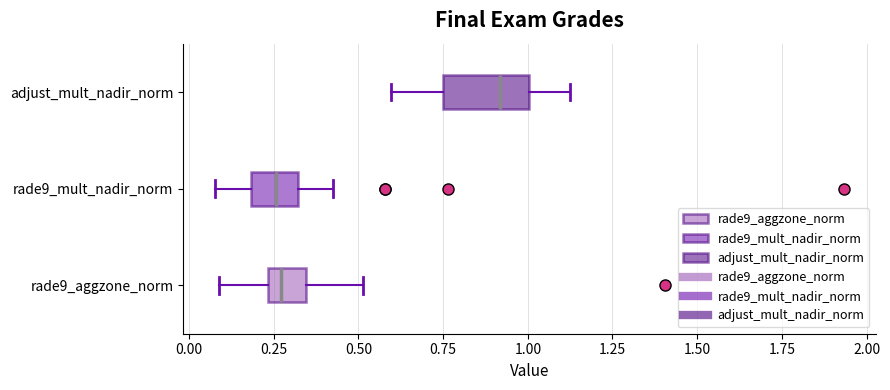

Where does the right whisker of the box for rade9_mult_nadir_norm end on the x-axis? The values are not printed on the chart, so give them approximately, as read against the axis.

0.45